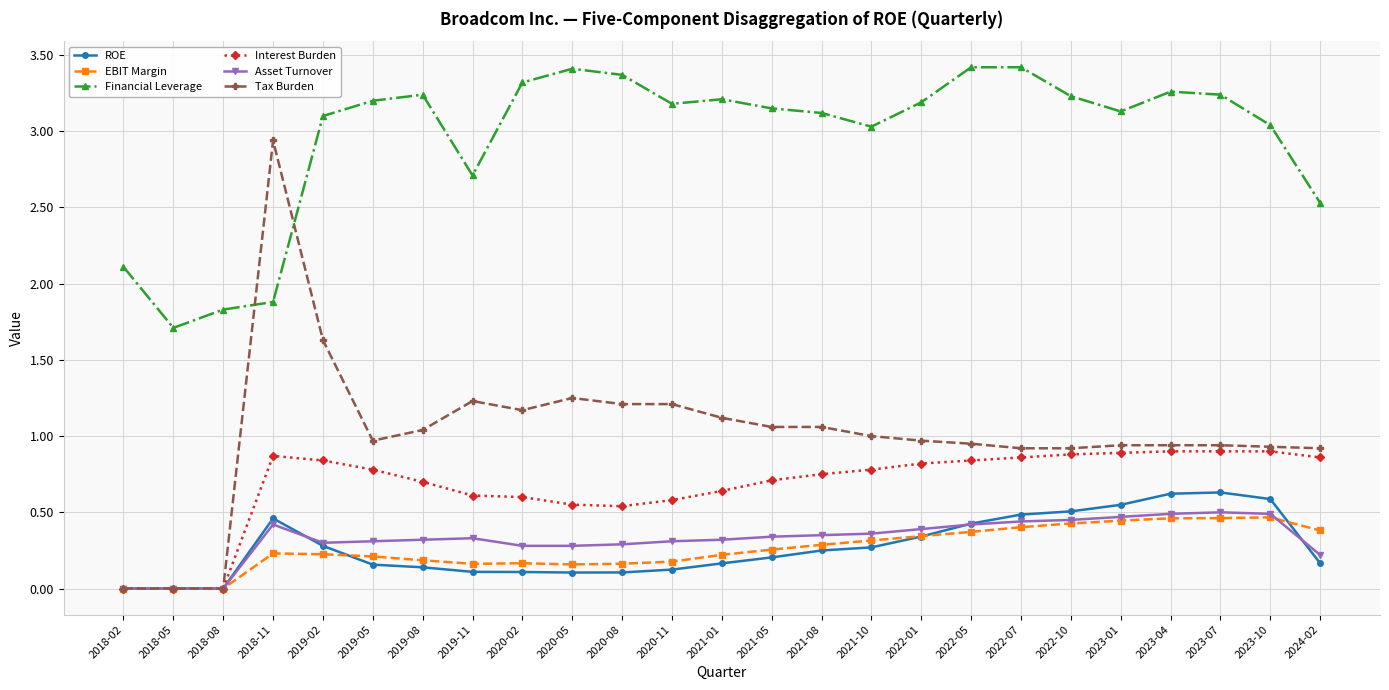

Is it true that Financial Leverage equals 3.2 at 2022-10?

True